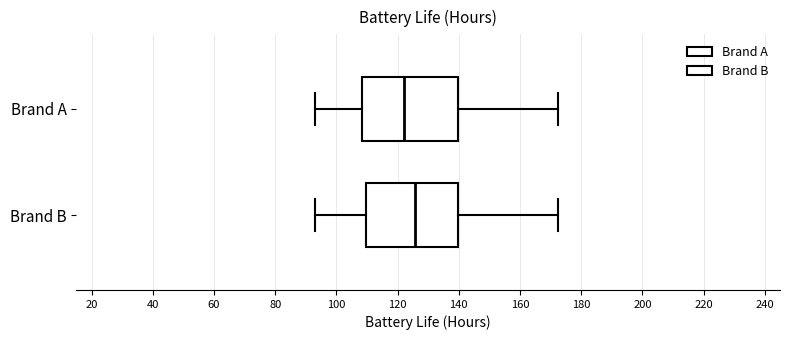

Where does the left whisker of the box for Brand A end on the x-axis? The values are not printed on the chart, so give them approximately, as read against the axis.

94